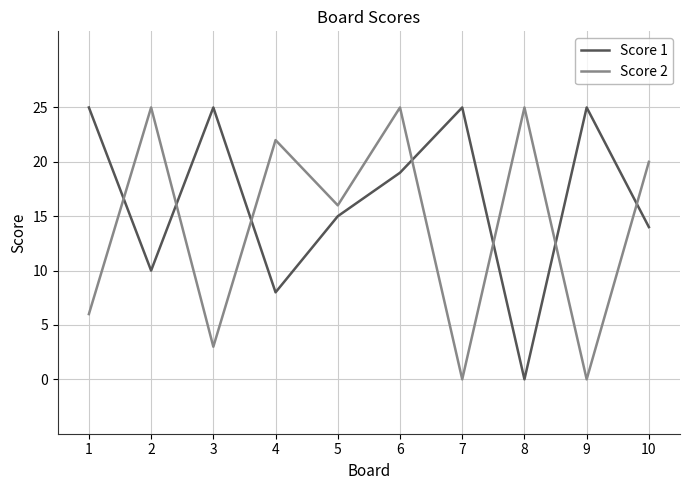

How many lines are shown in the chart?

2